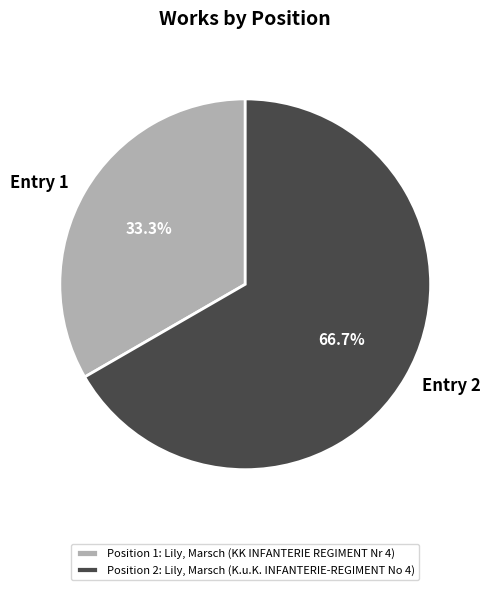

Is the sum of Entry 2 and Entry 1 greater than half?

Yes